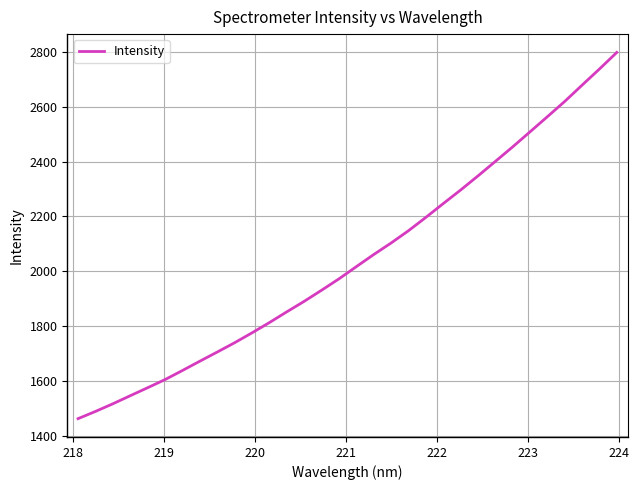

Is this an area chart (filled region under the line)?

No